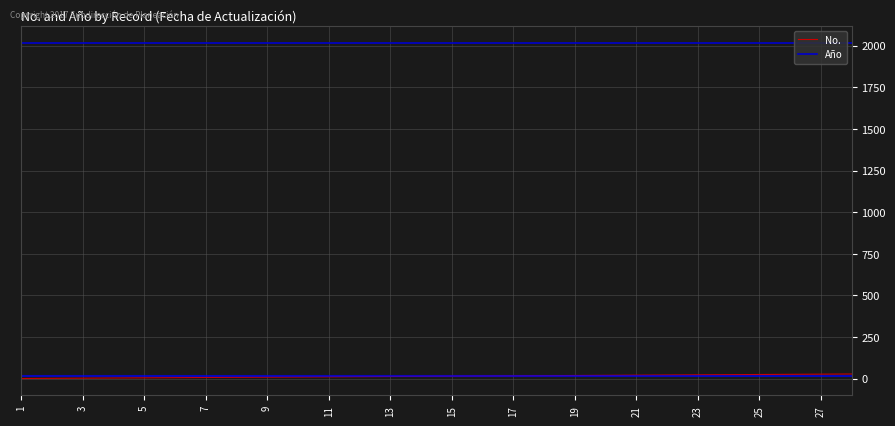

Which series has the largest total across all categories?

Año